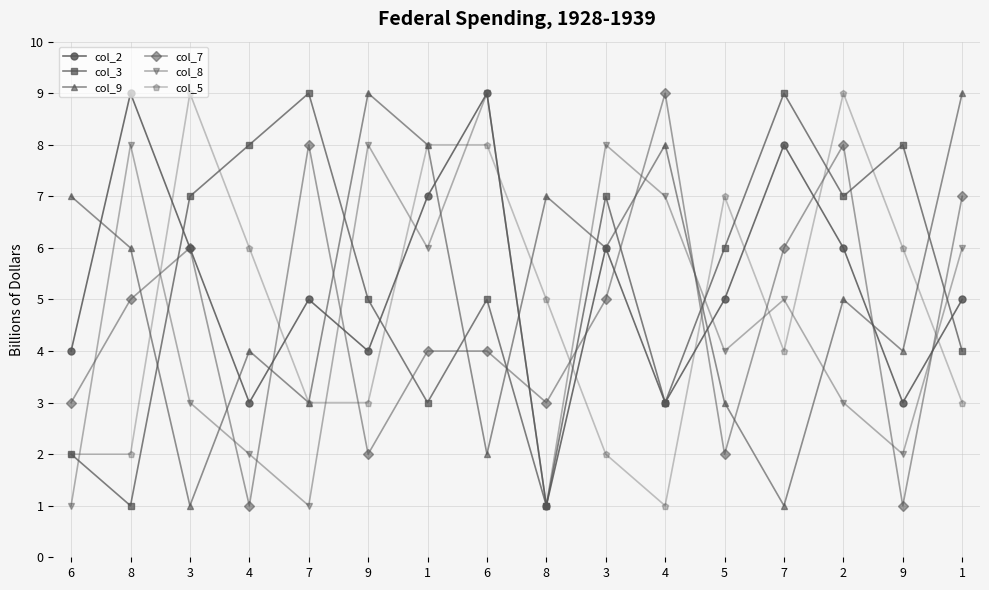

What are all the series names shown in the legend?

col_2, col_3, col_9, col_7, col_8, col_5